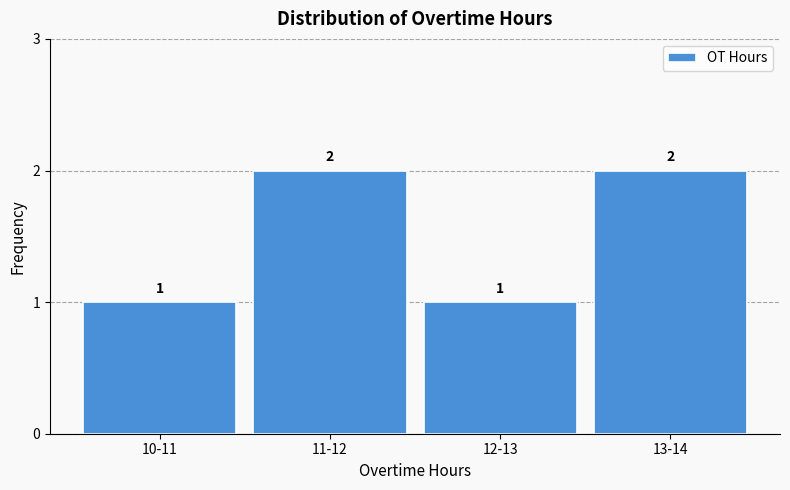

Reading left to right, what are all the values shown in this chart?

1	2	1	2